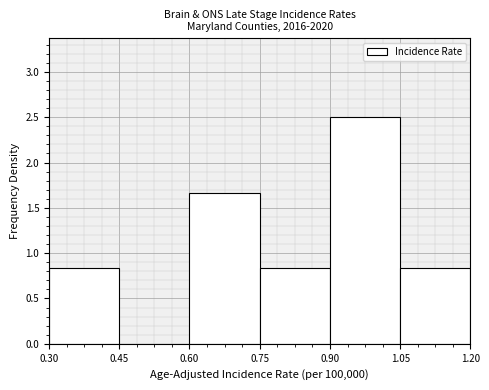

Reading left to right, transcribe this chart: for each bar, give the range it covers on the x-axis and its height. The values are not printed on the chart, so give them approximately, as read against the axis.

0.30 to 0.45: 0.85
0.45 to 0.60: 0
0.60 to 0.75: 1.65
0.75 to 0.90: 0.85
0.90 to 1.05: 2.50
1.05 to 1.20: 0.85